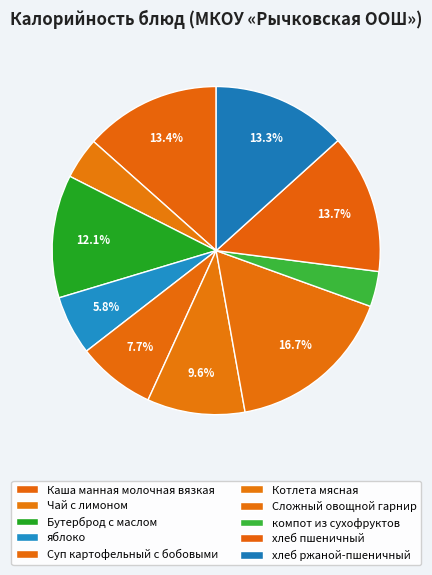

Does хлеб ржаной-пшеничный account for over 50% of the chart?

No